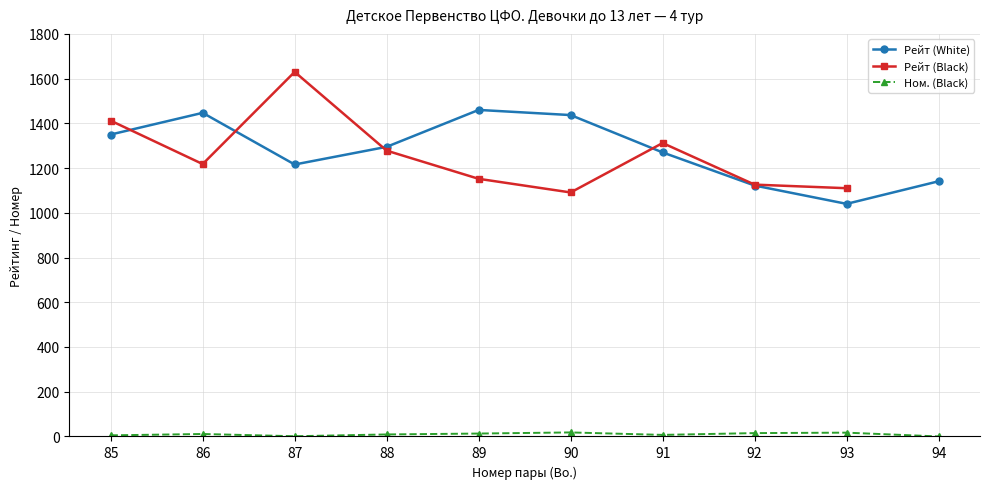

The Рейт (White) series shows 1040 at 93. True or false?

True